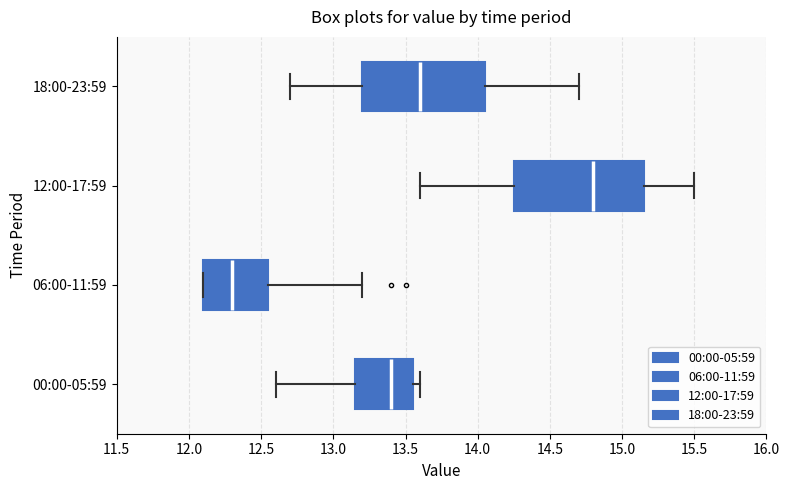

Where does the right whisker of the box for 18:00-23:59 end on the x-axis? The values are not printed on the chart, so give them approximately, as read against the axis.

14.70